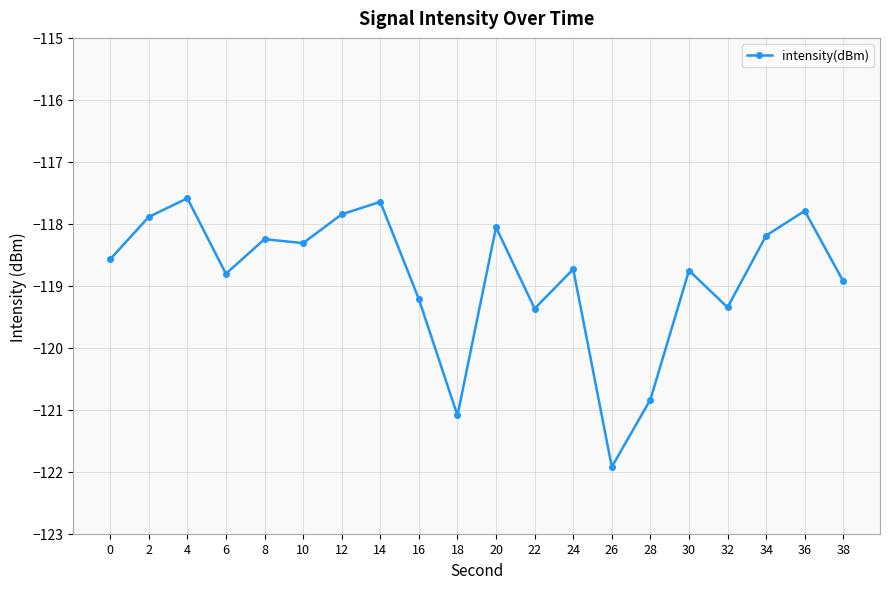

Is it true that the value at 10 is -206.0?

False